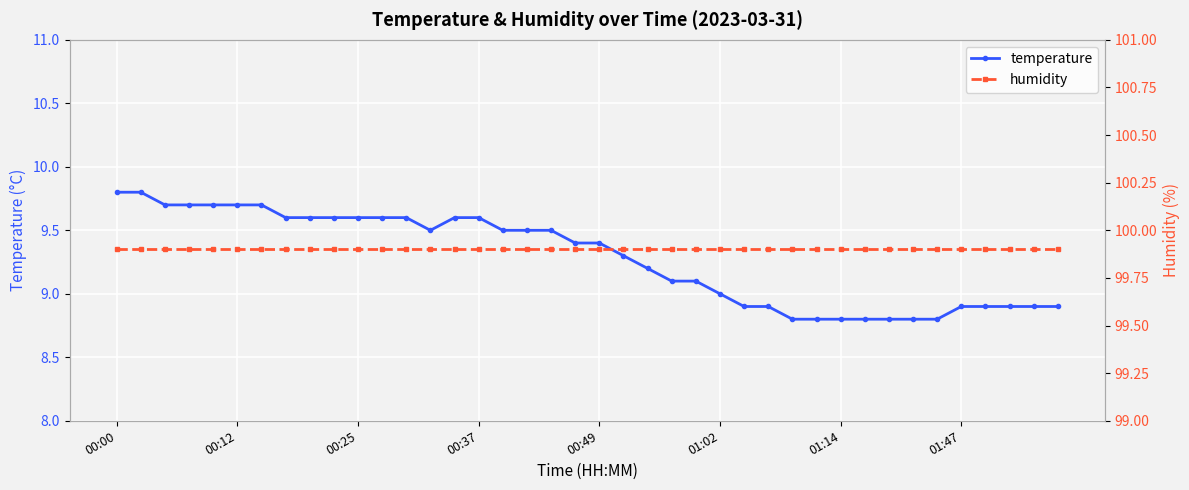

The value of temperature at 23 is 9.1. True or false?

True